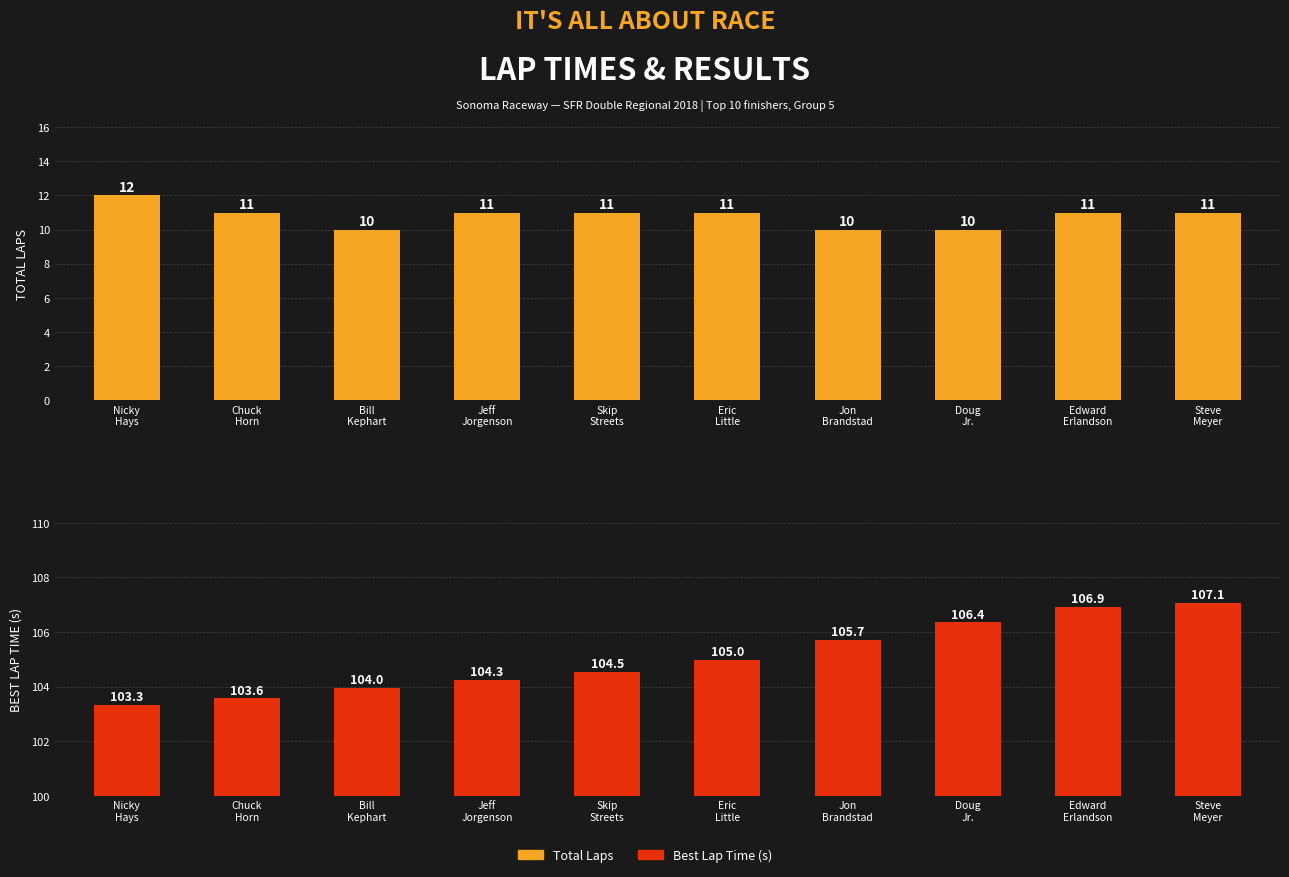

Which series has the largest total across all categories?

Best Lap Time (s)